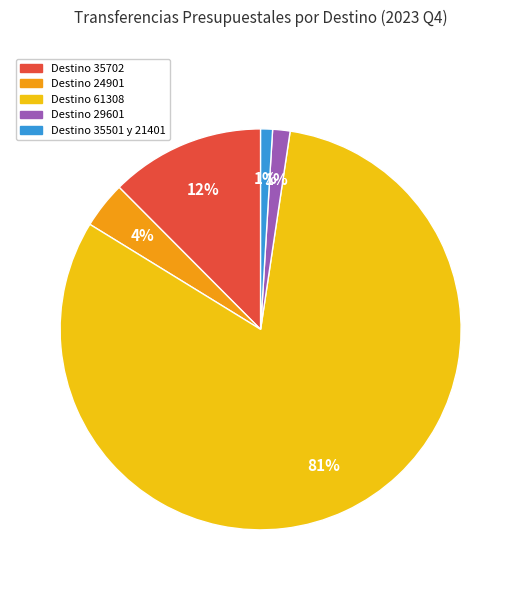

Is the sum of Destino 35702 and Destino 61308 greater than half?

Yes